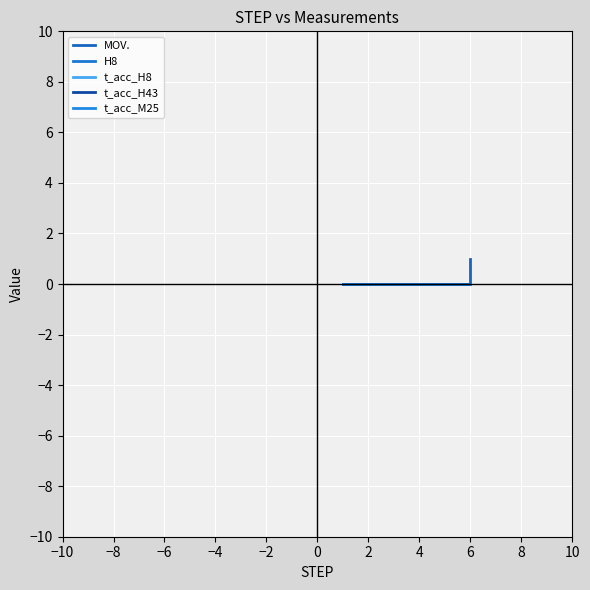

True or false: H8 and t_acc_M25 intersect in this chart.

False